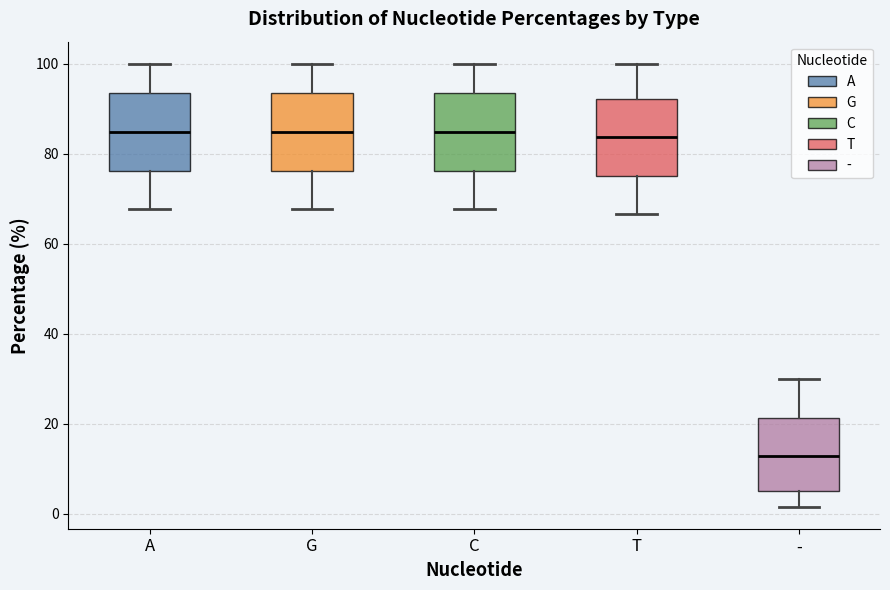

Reading left to right, read every box against the y-axis: the position of its median line, the range the box covers, and the ends of its whiskers. The values are not printed on the chart, so give them approximately, as read against the axis.

A: median 84, box 76 to 94, whiskers 68 to 100
G: median 84, box 76 to 94, whiskers 68 to 100
C: median 84, box 76 to 94, whiskers 68 to 100
T: median 84, box 76 to 92, whiskers 66 to 100
-: median 12, box 6 to 22, whiskers 2 to 30